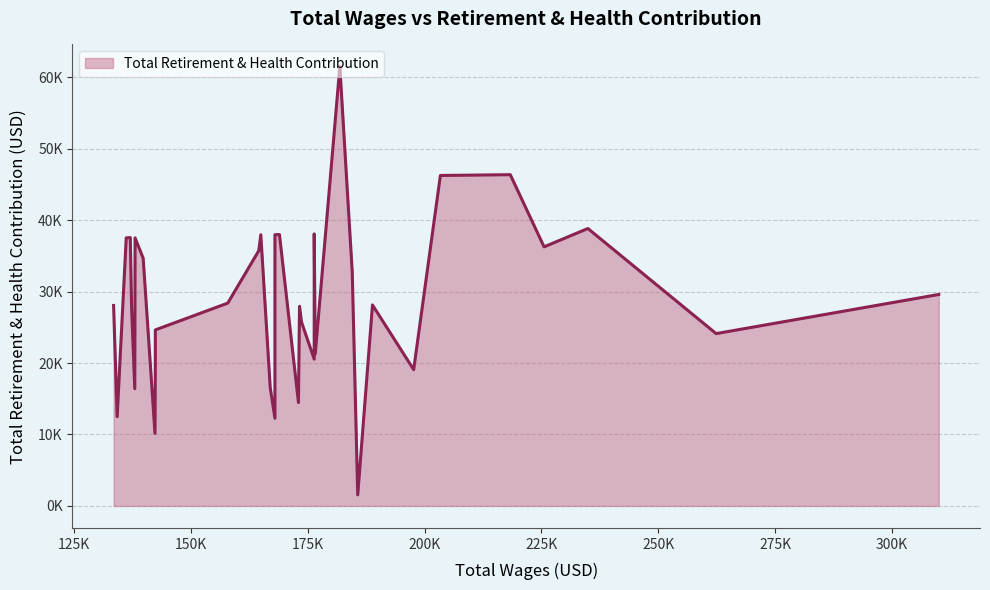

Rank the categories by value from highest to lowest.

10, 4, 5, 2, 12, 15, 16, 20, 21, 26, 36, 37, 33, 24, 3, 27, 32, 9, 0, 14, 23, 28, 7, 39, 18, 35, 17, 29, 1, 11, 13, 30, 6, 25, 34, 19, 38, 22, 31, 8